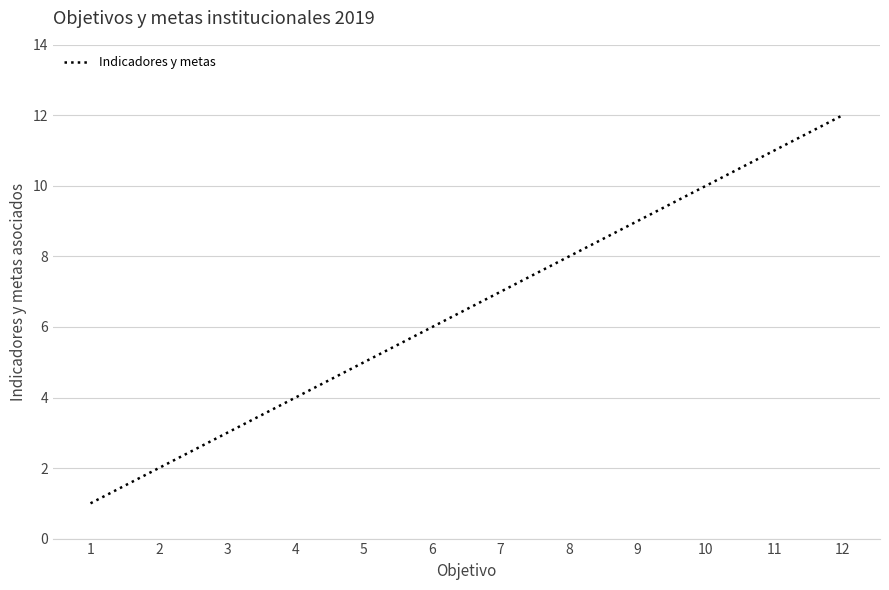

What is the ratio of the value at 4 to the value at 8?

0.5